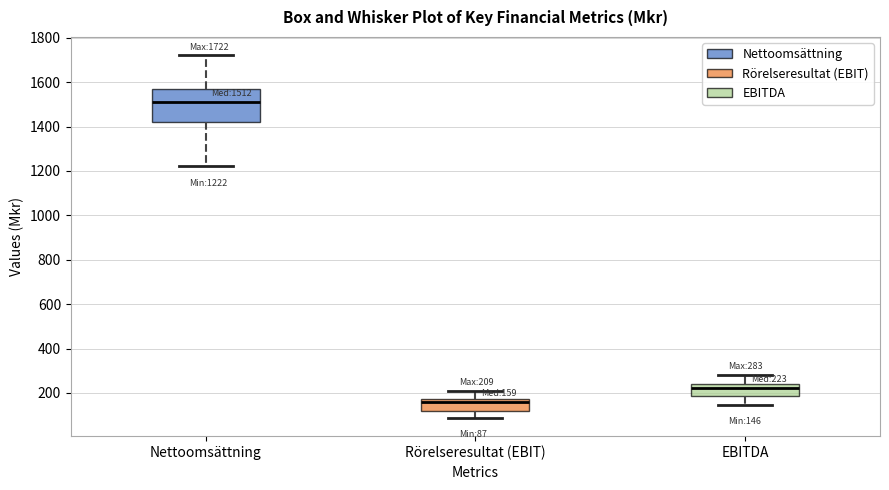

Which box has the highest median line?

Nettoomsättning